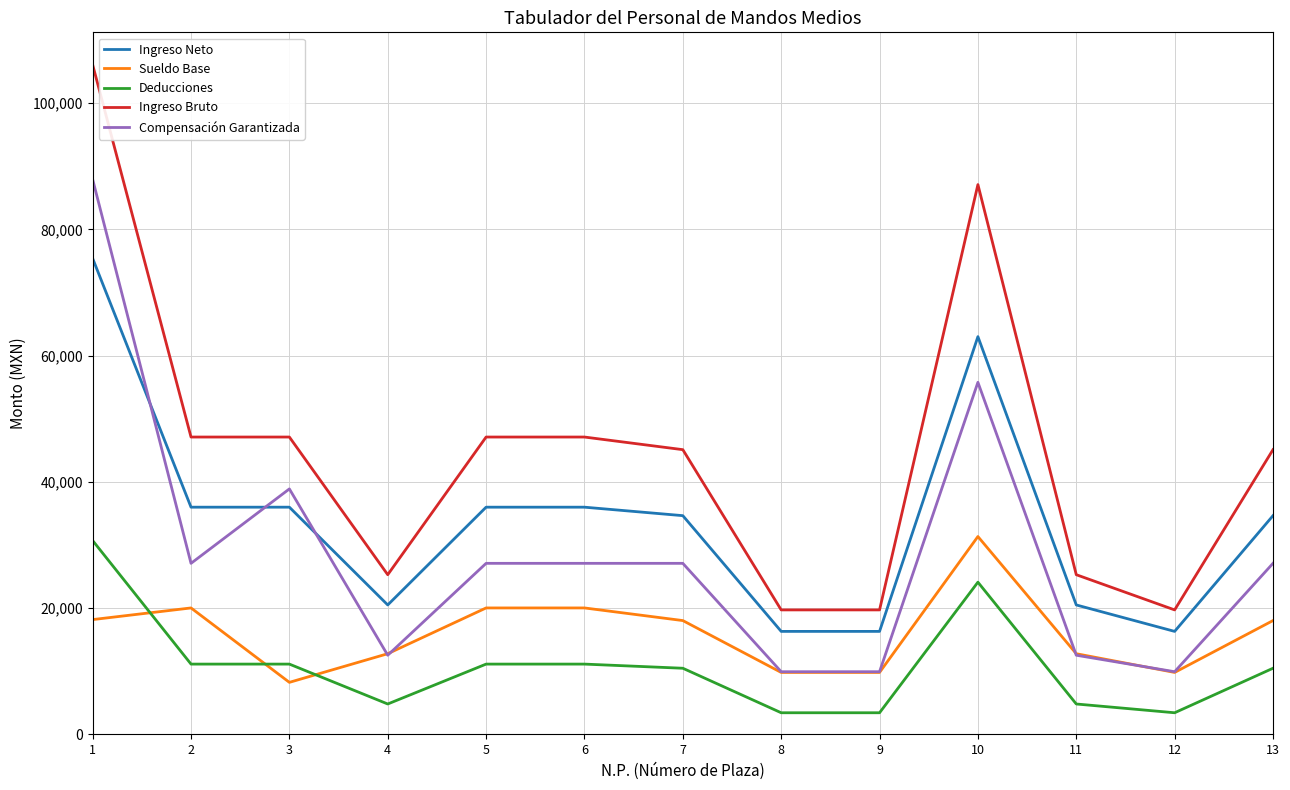

Which series changed the most between 11 and 13?

Ingreso Bruto